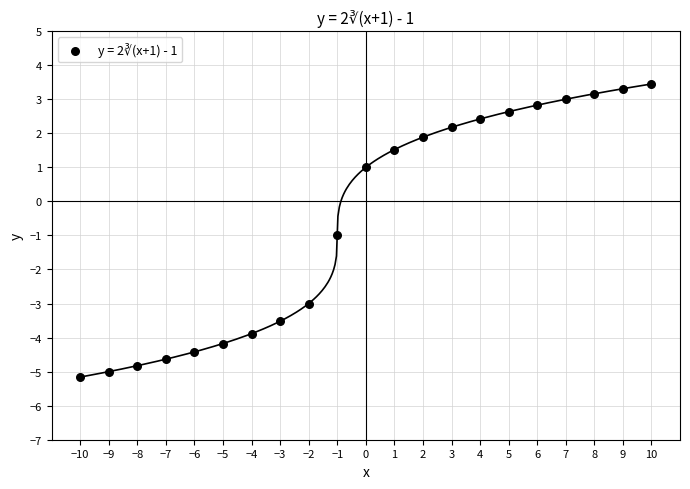

What is the range of X values (max minus min)?

20.0